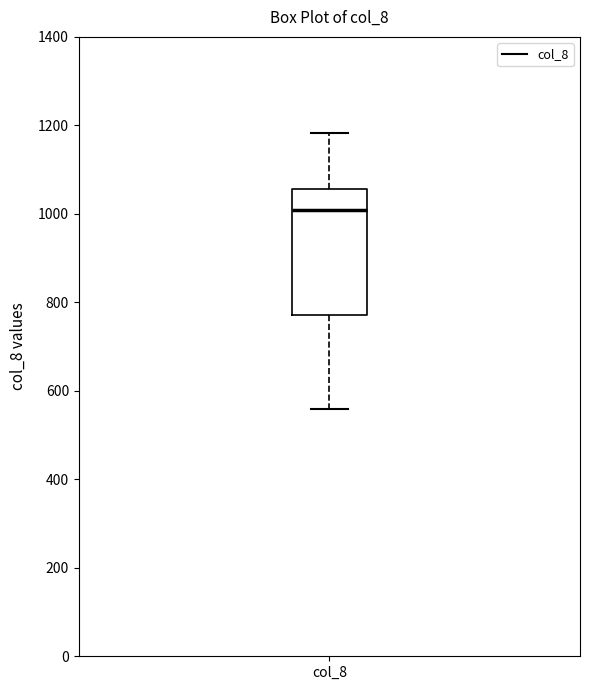

Transcribe this box plot: give where the median line is, the range the box spans, and where the two whiskers end, as read against the y-axis. The values are not printed on the chart, so give them approximately, as read against the axis.

median 1000, box 780 to 1060, whiskers 560 to 1180